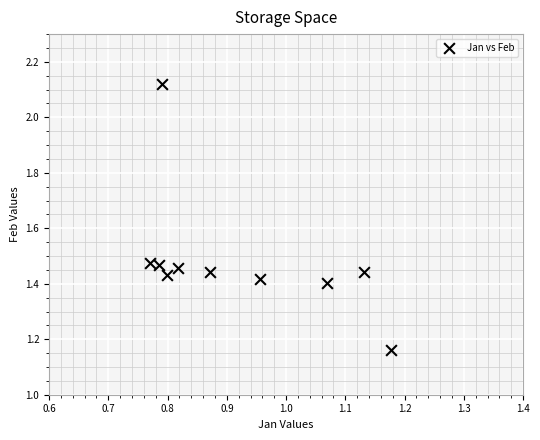

What is the average X value?

0.9